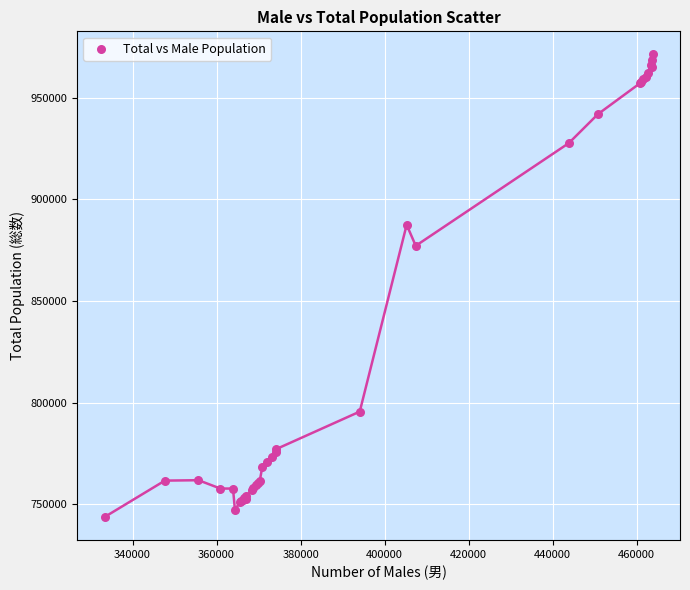

What Y value in the scatter plot is closest to 857531?

877197